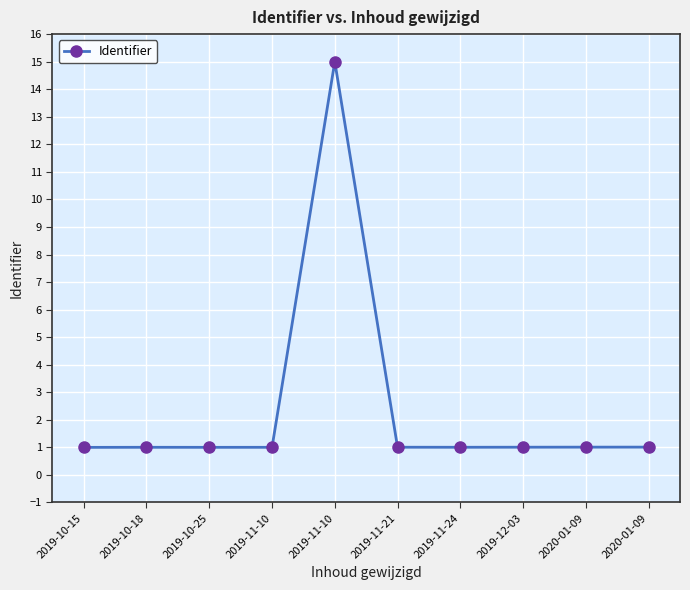

How many distinct data groups are displayed?

1